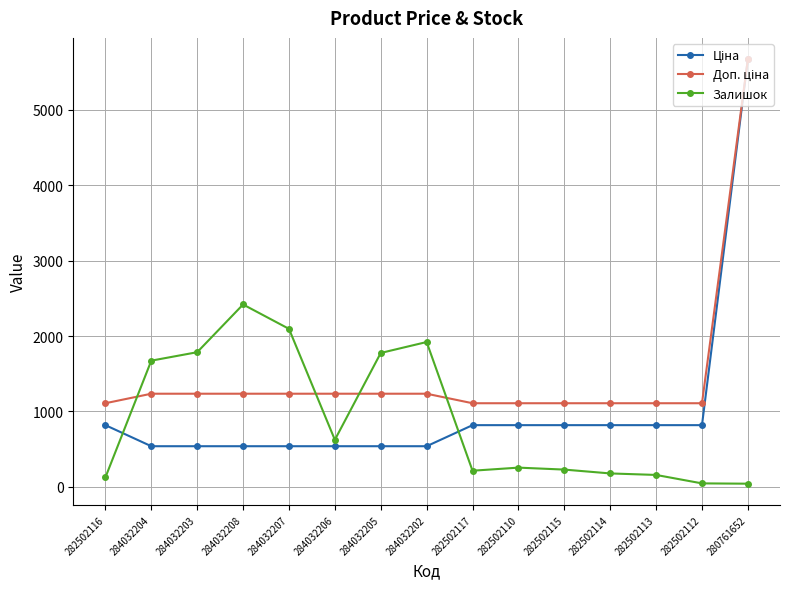

What is the label of the 14th point from the right?

284032204